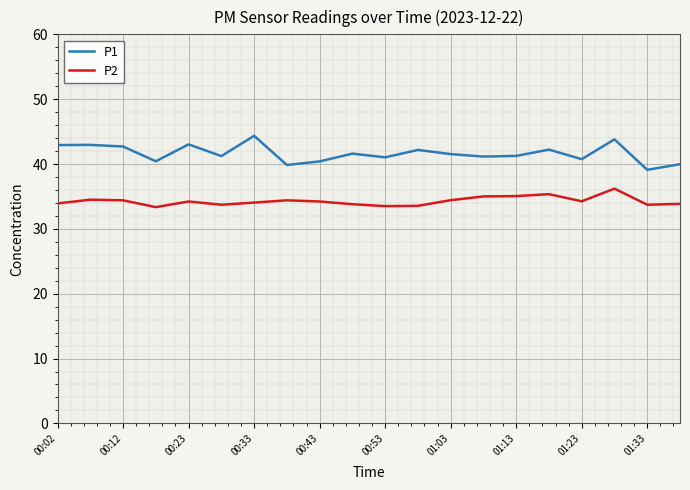

Rank the series by their average value, from highest to lowest.

P1, P2